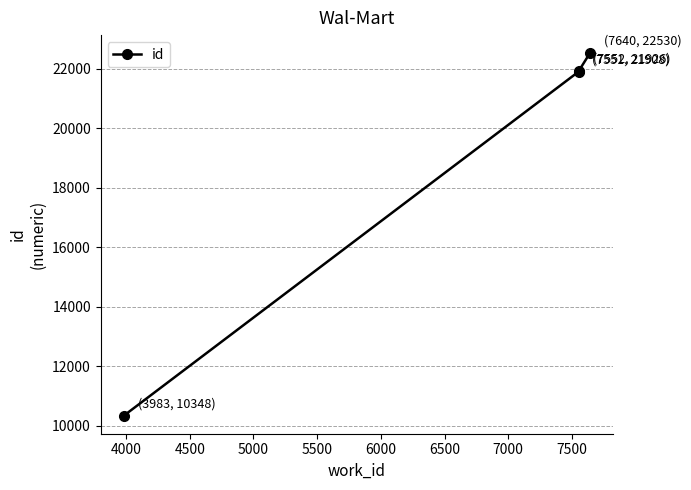

What is the greatest value displayed?

22530